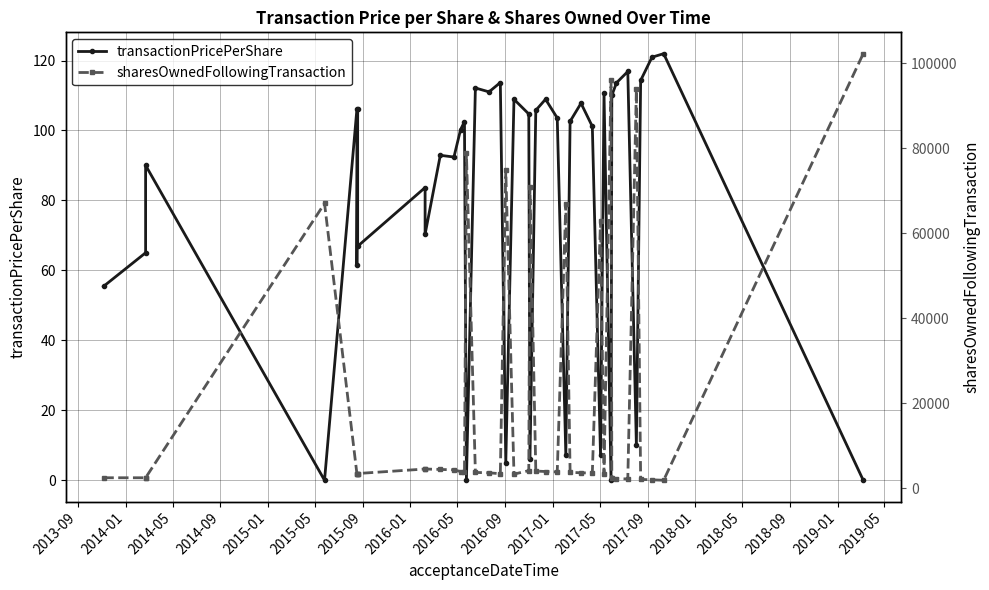

How many interior local peaks does the transactionPricePerShare series have?

14